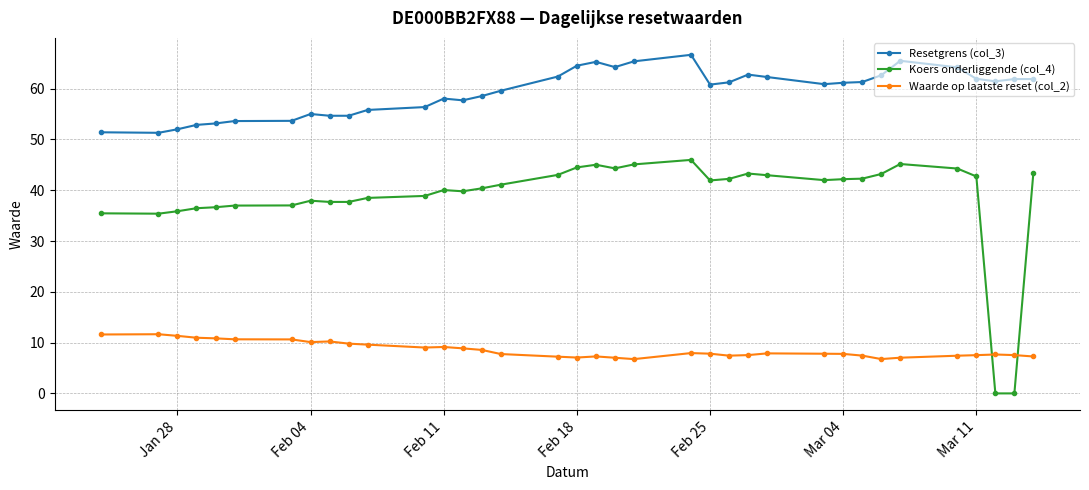

True or false: Resetgrens (col_3) and Waarde op laatste reset (col_2) cross at least once.

False